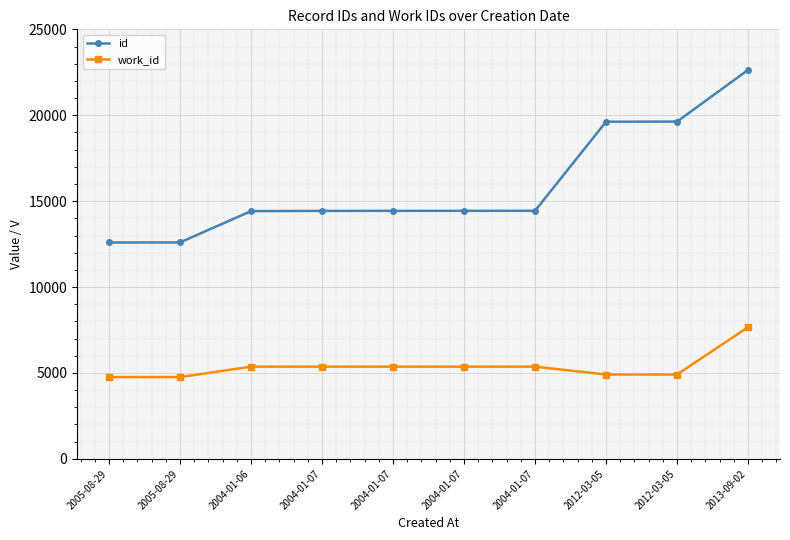

How many values in the id series are below 14436?

5